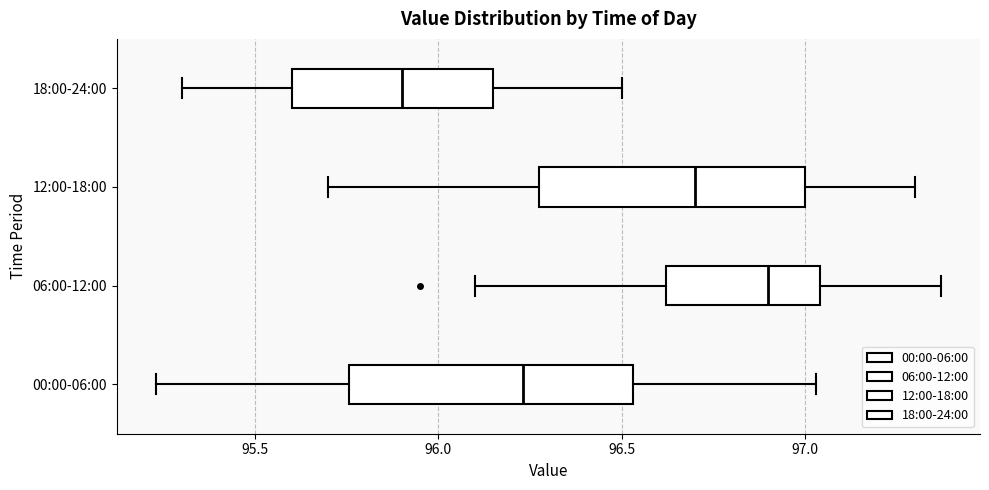

Which box's median line is the furthest to the left?

18:00-24:00